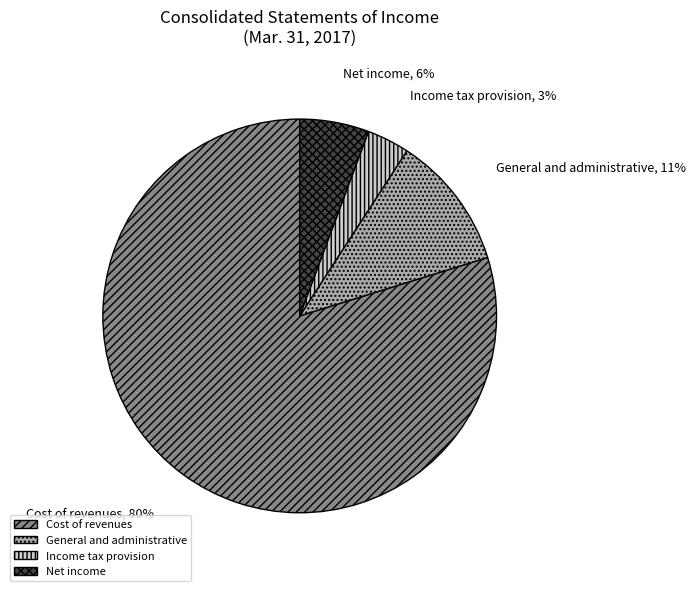

Which slice represents more than half of the pie?

Cost of revenues